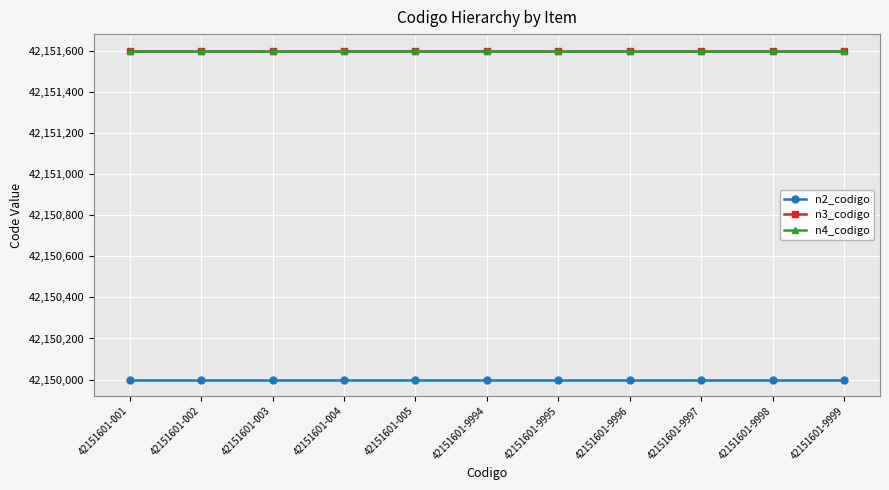

At how many categories does at least one series exceed 42150886?

11